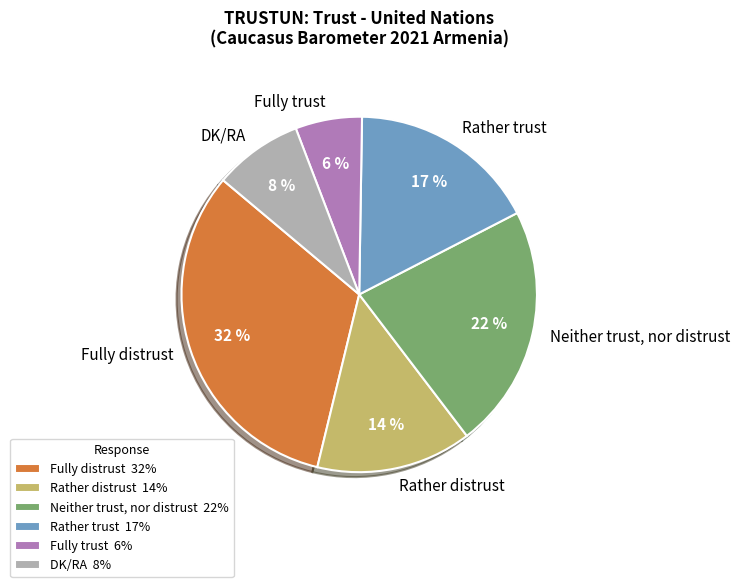

The DK/RA slice represents 8% of the pie. True or false?

True